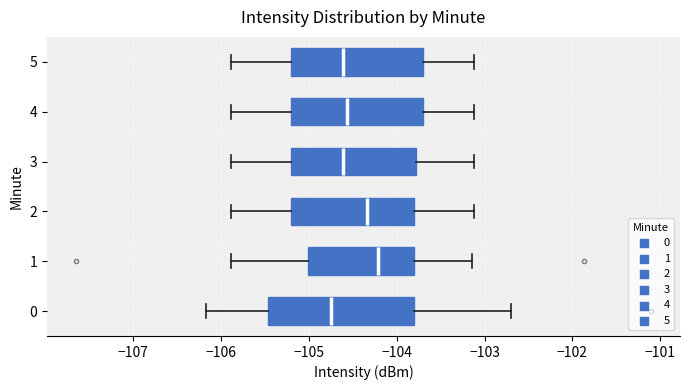

Which box has the furthest to the right median line?

1